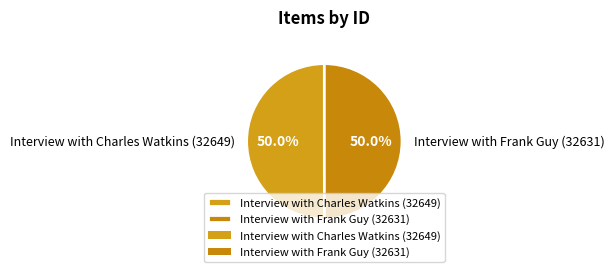

Approximately how many times larger is the value at Interview with Frank Guy (32631) compared to Interview with Charles Watkins (32649)?

1.0